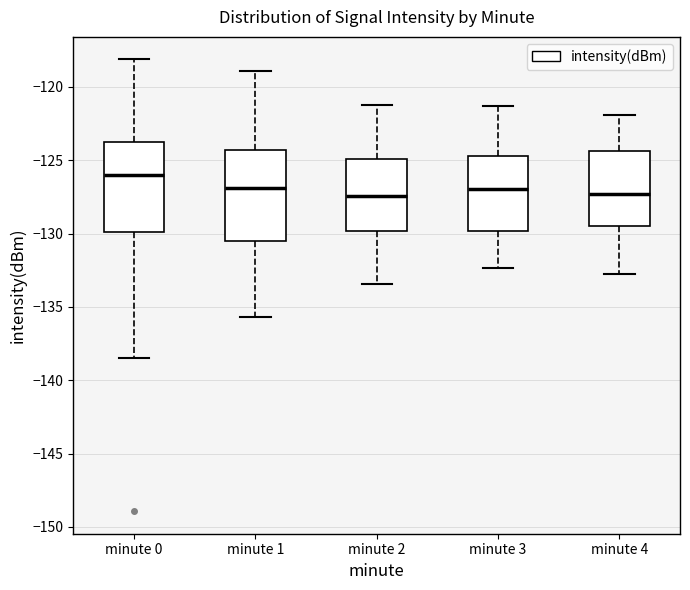

Reading left to right, read every box against the y-axis: the position of its median line, the range the box covers, and the ends of its whiskers. The values are not printed on the chart, so give them approximately, as read against the axis.

minute 0: median -126.0, box -130.0 to -123.5, whiskers -138.5 to -118.0
minute 1: median -127.0, box -130.5 to -124.5, whiskers -135.5 to -119.0
minute 2: median -127.5, box -130.0 to -125.0, whiskers -133.5 to -121.0
minute 3: median -127.0, box -130.0 to -124.5, whiskers -132.5 to -121.5
minute 4: median -127.5, box -129.5 to -124.5, whiskers -133.0 to -122.0